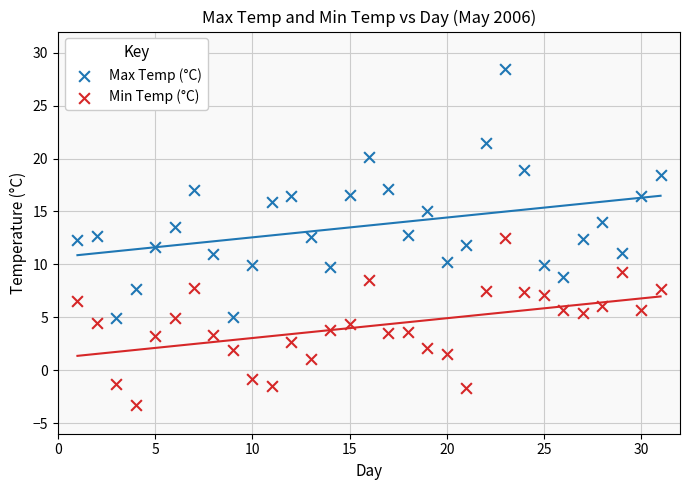

Across all data points, what is the range of X values (max minus min)?

30.0